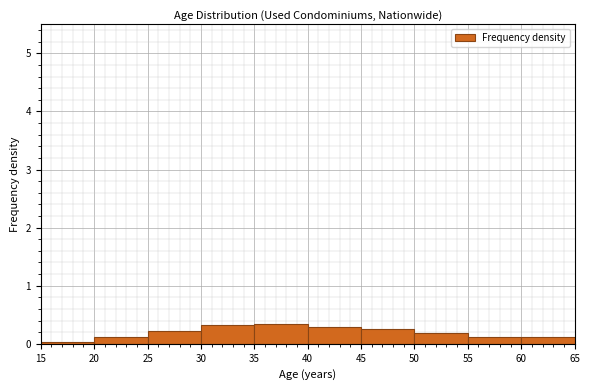

What is the height of the bar covering 25 to 30 on the x-axis? The values are not printed on the chart, so give them approximately, as read against the axis.

0.2